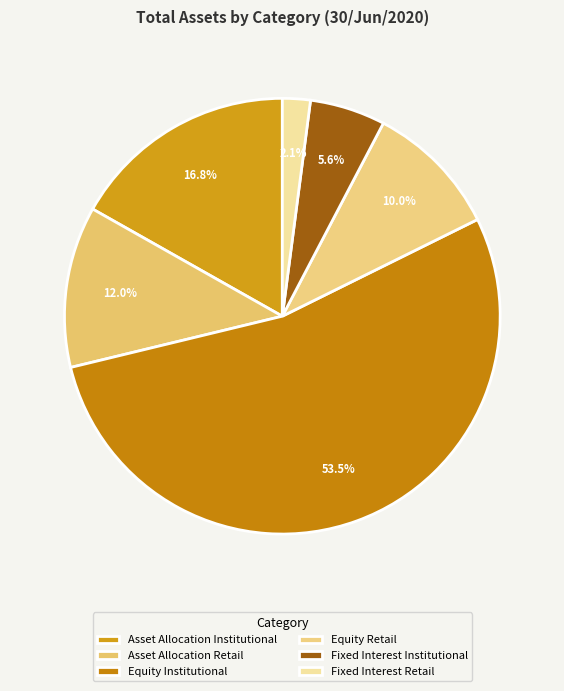

Is there any slice that represents more than half of the pie?

Yes